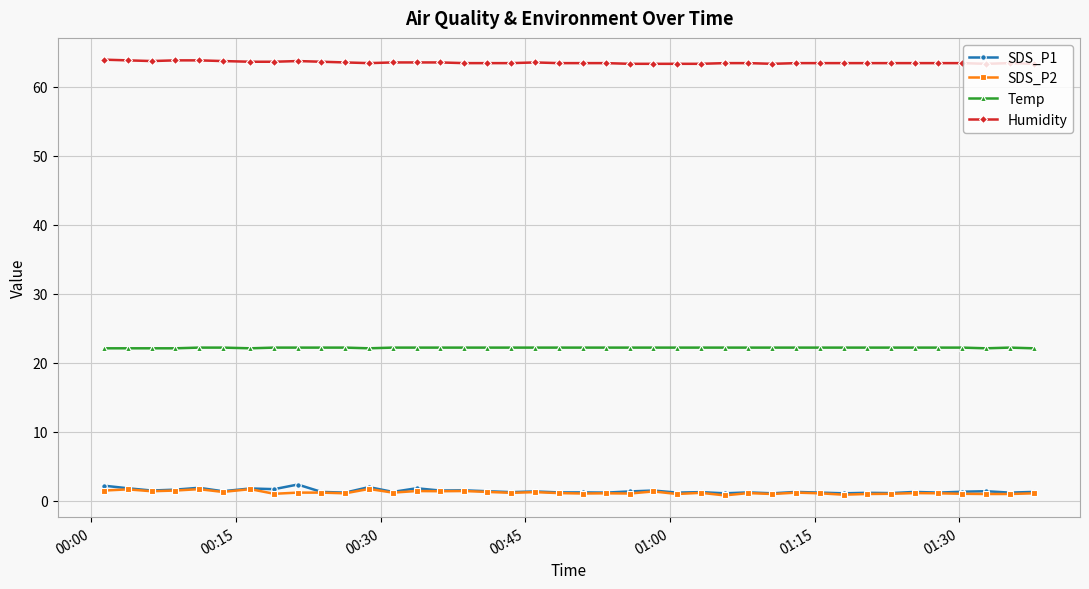

What is the maximum value for SDS_P1?

2.4